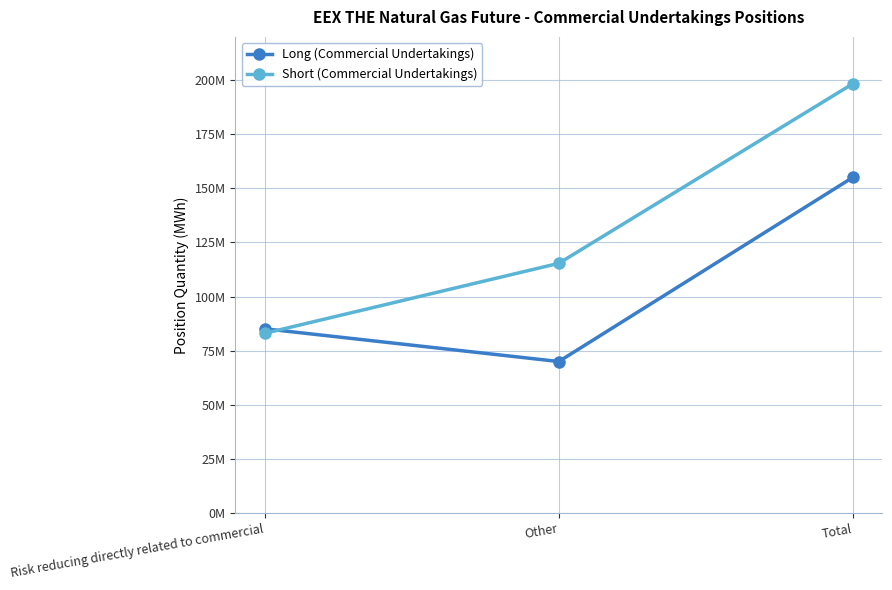

What are all the series names shown in the legend?

Long (Commercial Undertakings), Short (Commercial Undertakings)